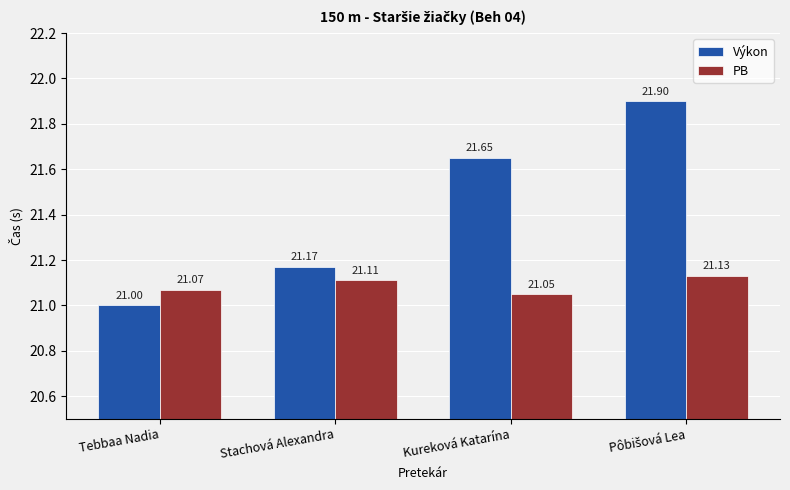

Which category has the lowest value across all series?

Tebbaa Nadia